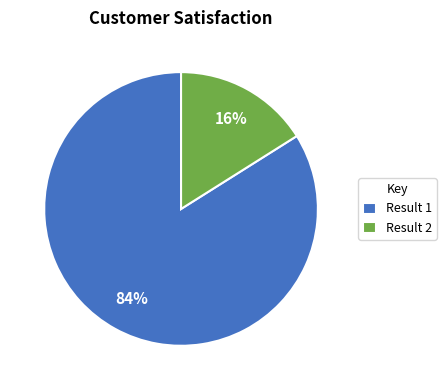

To the nearest percent, what is the difference between the largest and smallest slice percentages?

68%